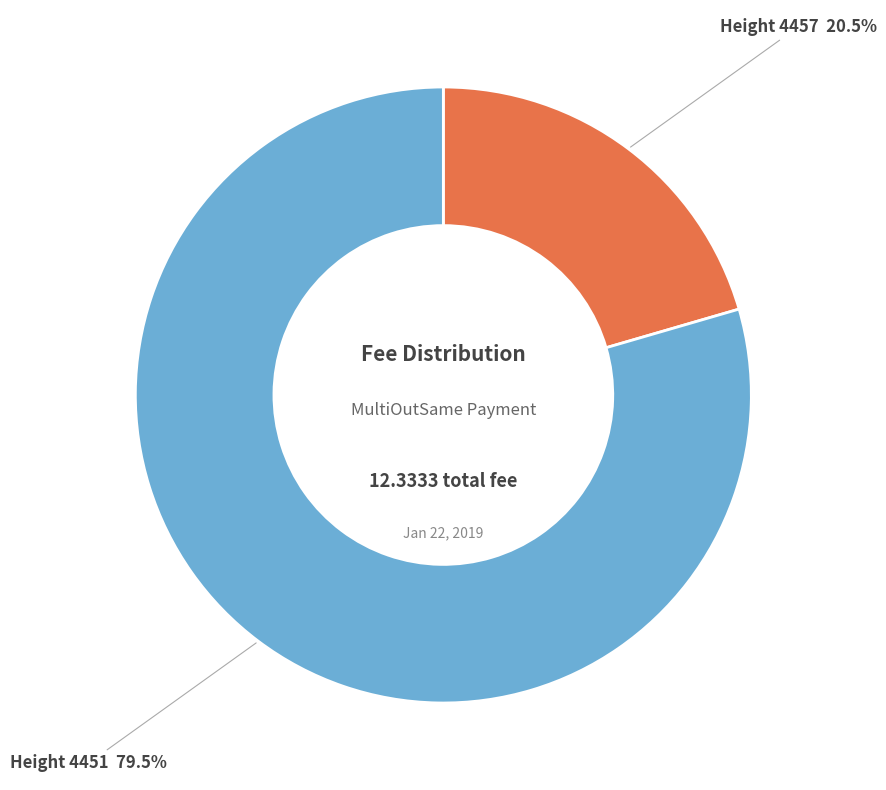

Is there a majority slice in this chart?

Yes